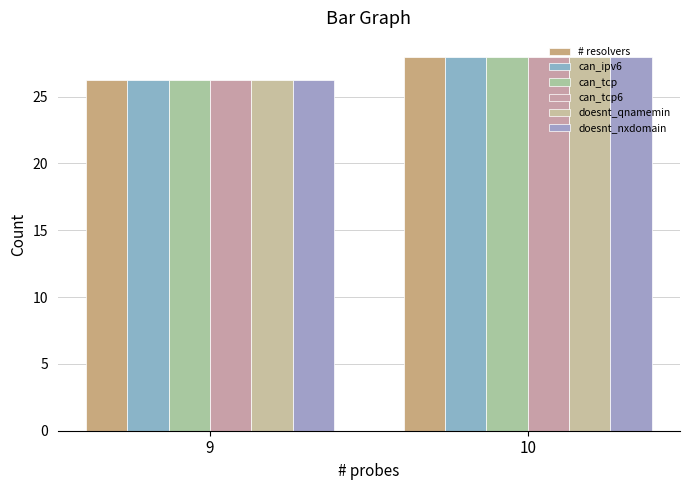

Is the value of can_ipv6 at 10 greater than the value of can_tcp at 10?

No